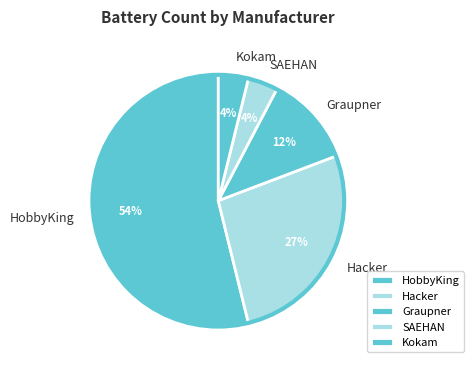

Which slice represents more than half of the pie?

HobbyKing